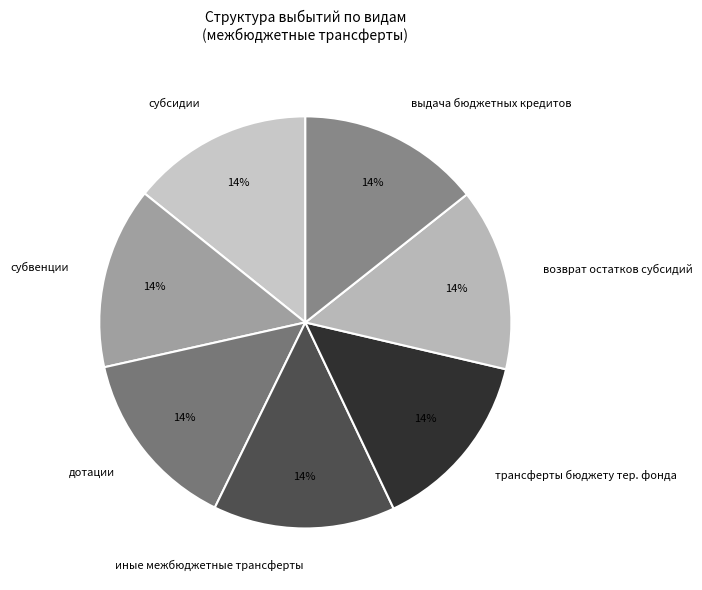

Does any single category account for the majority?

No